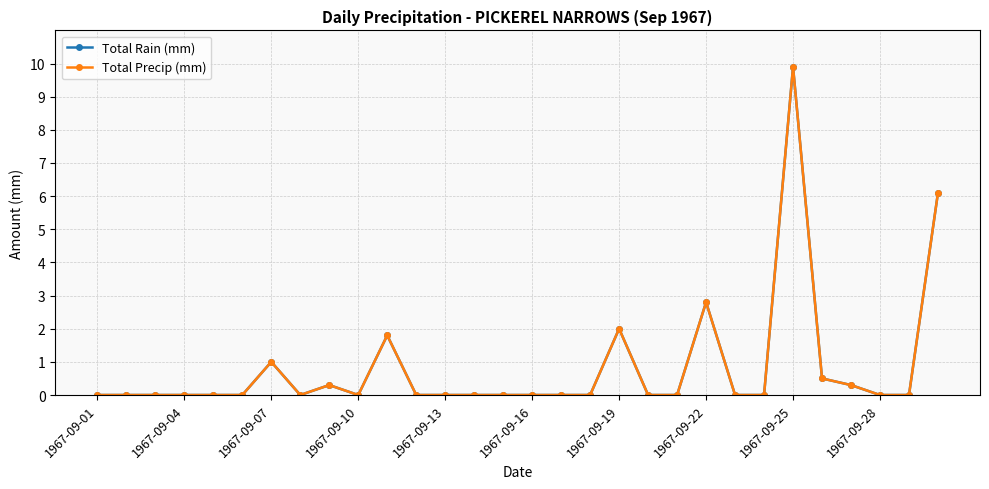

True or false: Total Precip (mm) and Total Rain (mm) cross at least once.

False